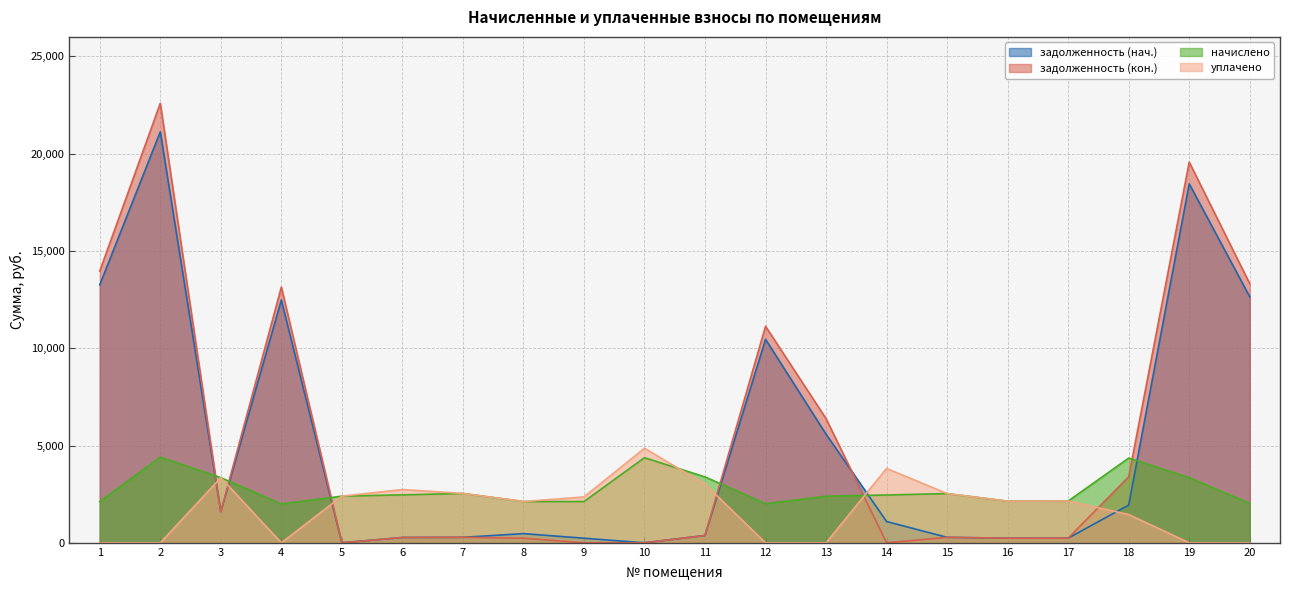

Reading left to right, what are all the values shown in this chart?

задолженность (нач.): 1=13259.8	2=21120.8	3=1596.8	4=12477.9	5=0.0	6=273.8	7=281.8	8=471.4	9=235.7	10=0.0	11=376.2	12=10456.1	13=5580.9	14=1092.2	15=281.1	16=237.9	17=238.6	18=1940.3	19=18449.1	20=12642.1
задолженность (кон.): 1=13966.9	2=22587.7	3=1596.4	4=13143.3	5=0.0	6=273.8	7=281.8	8=235.7	9=0.0	10=0.0	11=376.2	12=11125.9	13=6380.2	14=0.0	15=281.1	16=237.9	17=238.6	18=3391.9	19=19564.7	20=13316.3
начислено: 1=2121.3	2=4400.8	3=3346.7	4=1996.2	5=2398.1	6=2463.9	7=2536.4	8=2121.3	9=2121.3	10=4374.4	11=3386.2	12=2009.3	13=2398.1	14=2457.4	15=2529.8	16=2141.1	17=2147.7	18=4354.6	19=3346.7	20=2022.5
уплачено: 1=0.0	2=0.0	3=3346.7	4=0.0	5=2398.1	6=2737.7	7=2536.4	8=2121.3	9=2357.0	10=4860.5	11=3010.0	12=0.0	13=0.0	14=3822.6	15=2529.8	16=2141.1	17=2147.7	18=1451.5	19=0.0	20=0.0